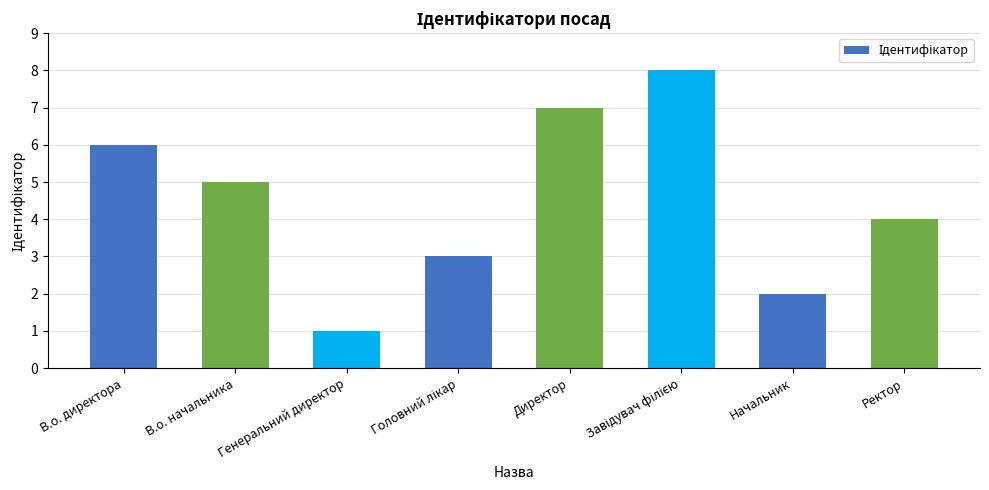

How many values are below 5?

4